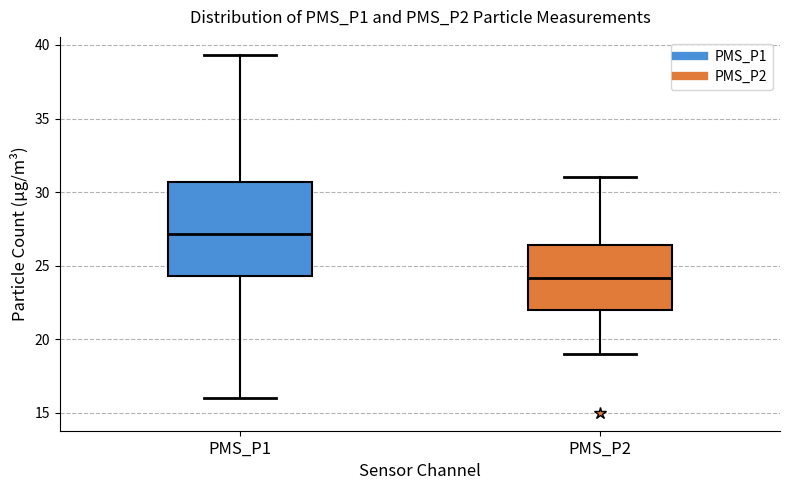

Reading left to right, transcribe this box plot: for each box, give where its median line is, the range the box spans, and where its two whiskers end, as read against the y-axis. The values are not printed on the chart, so give them approximately, as read against the axis.

PMS_P1: median 27.0, box 24.5 to 30.5, whiskers 16.0 to 39.5
PMS_P2: median 24.0, box 22.0 to 26.5, whiskers 19.0 to 31.0